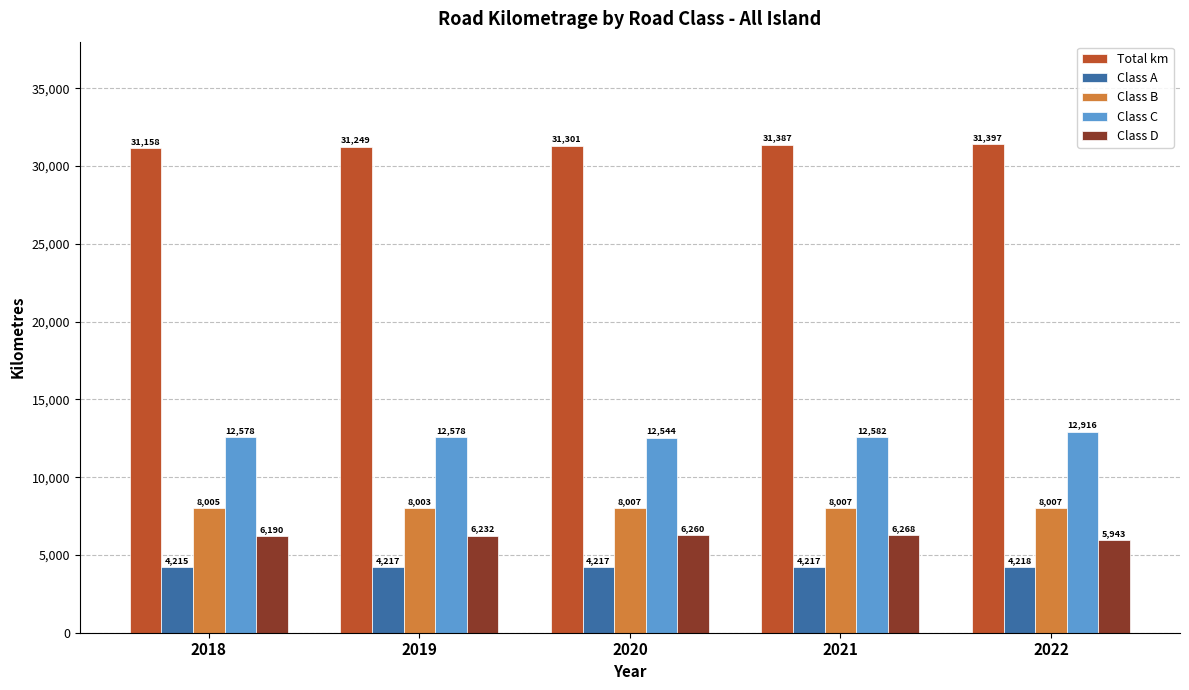

What is the difference between the Total km values at 2018 and 2020?

143.0